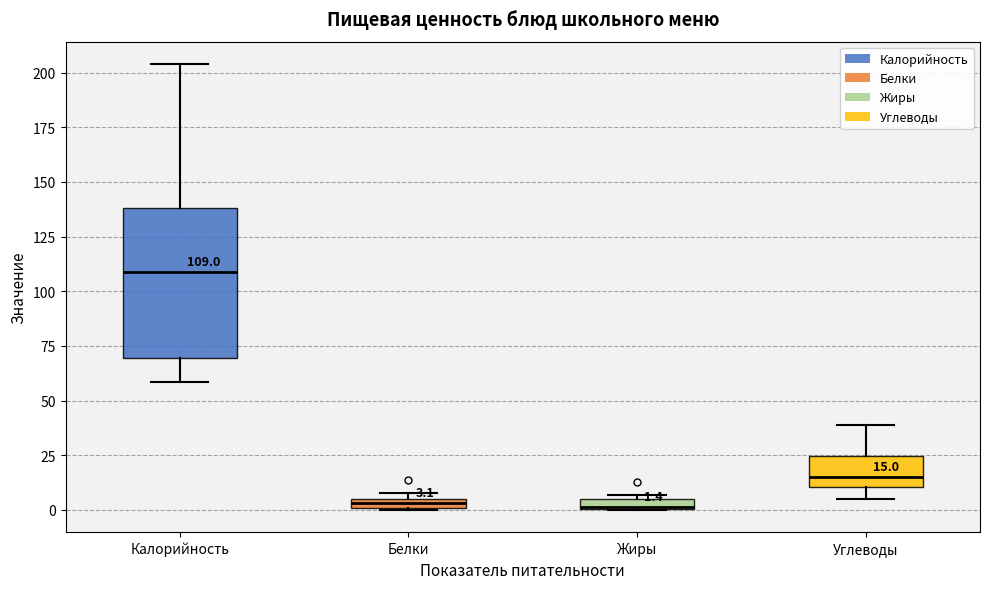

Comparing the boxes themselves (not the whiskers), which one is the tallest?

Калорийность